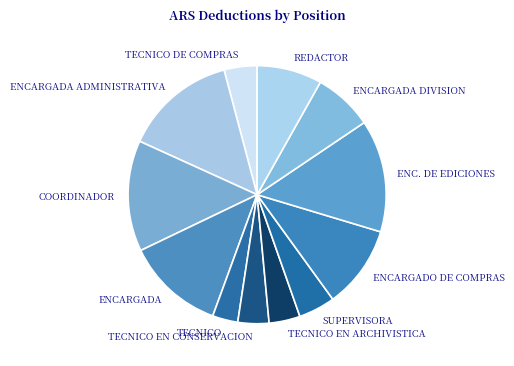

Which has a higher value, TECNICO EN CONSERVACION or SUPERVISORA?

SUPERVISORA